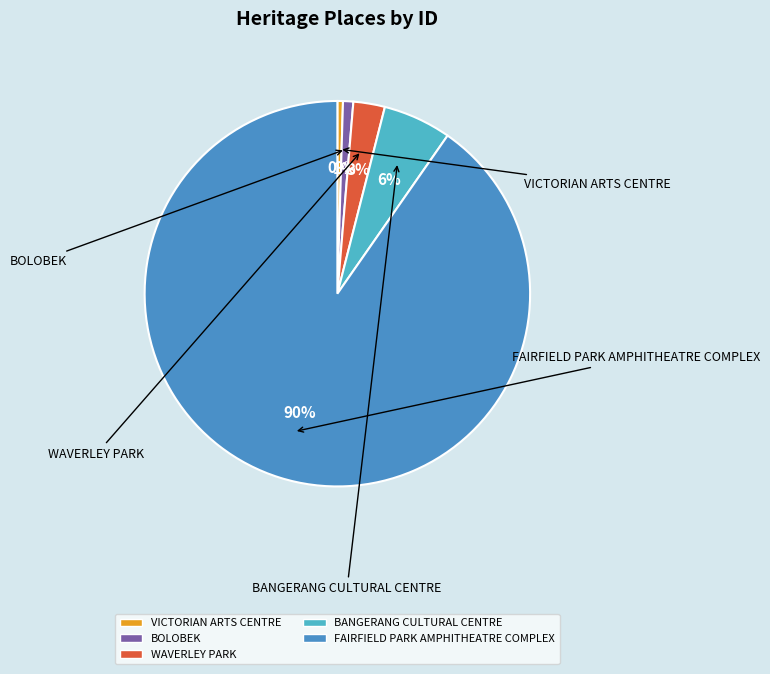

Do BOLOBEK and BANGERANG CULTURAL CENTRE together represent more than half of the pie?

No